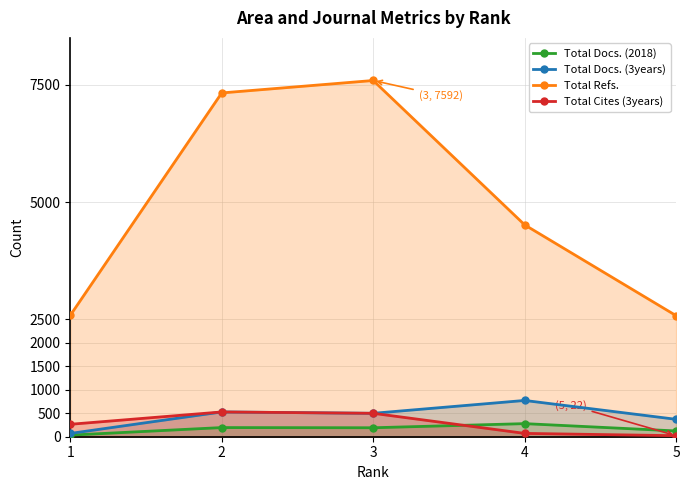

True or false: Total Refs. has a value of 592 at 1.

False